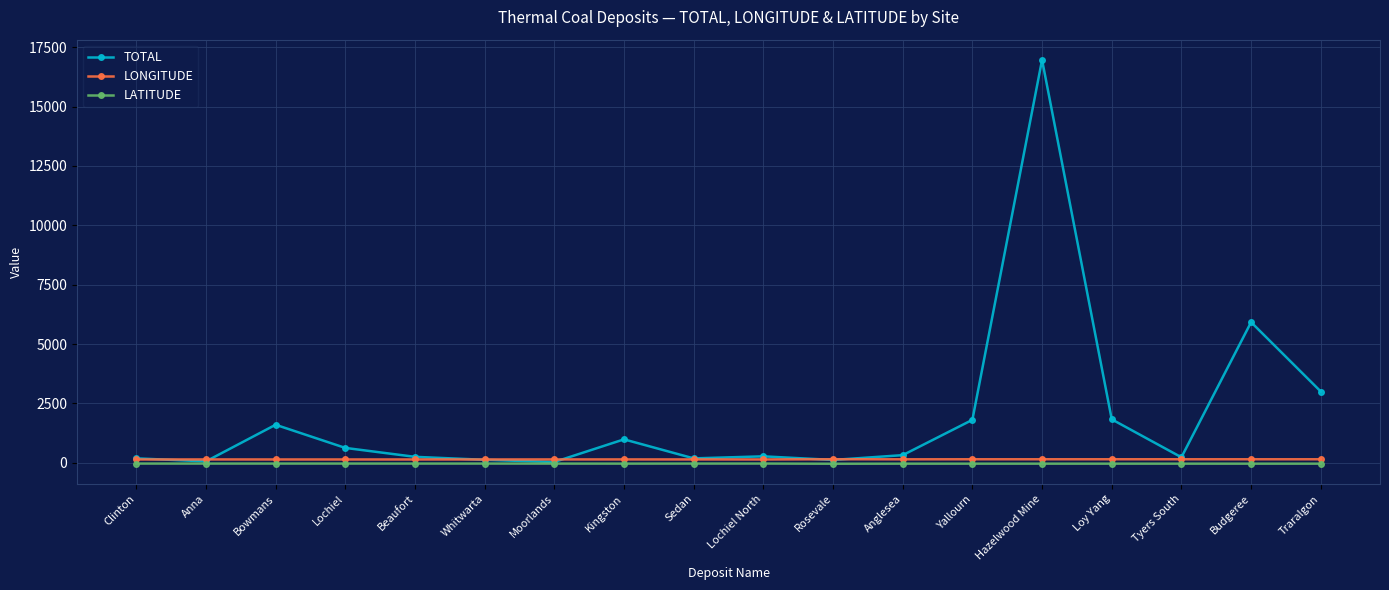

At which category is the sum across all series the highest?

Hazelwood Mine